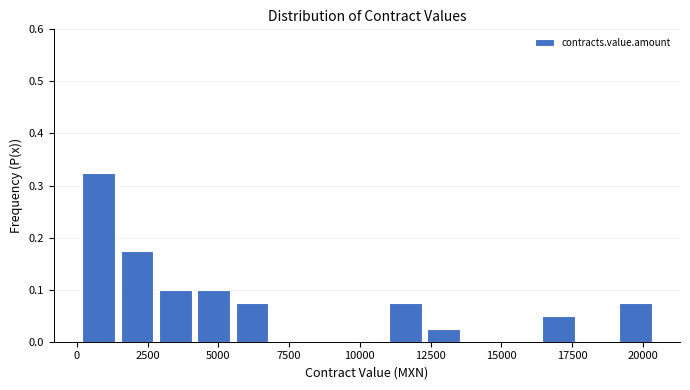

Read against the x-axis, roughly where is the centre of the tallest bar?

1000